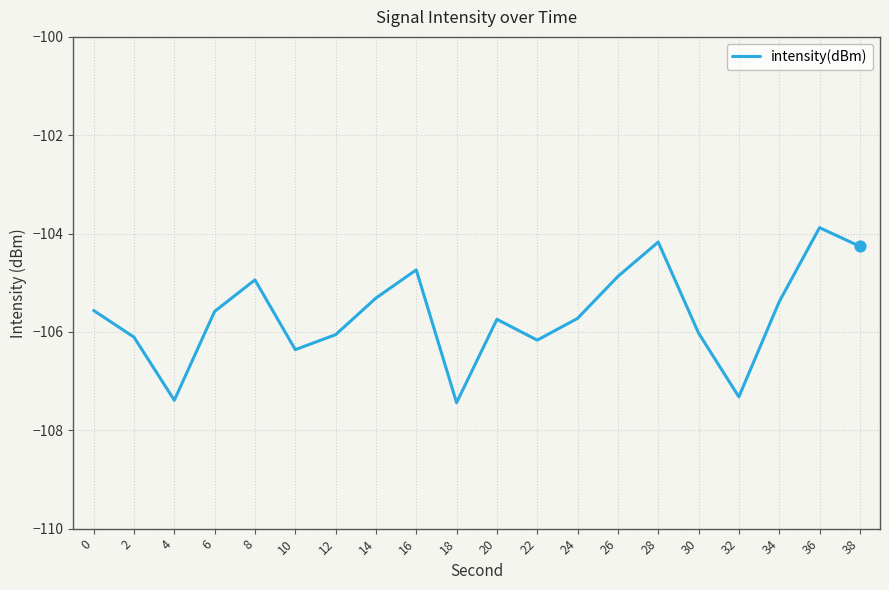

What is the change in value from 6 to 18?

-1.9